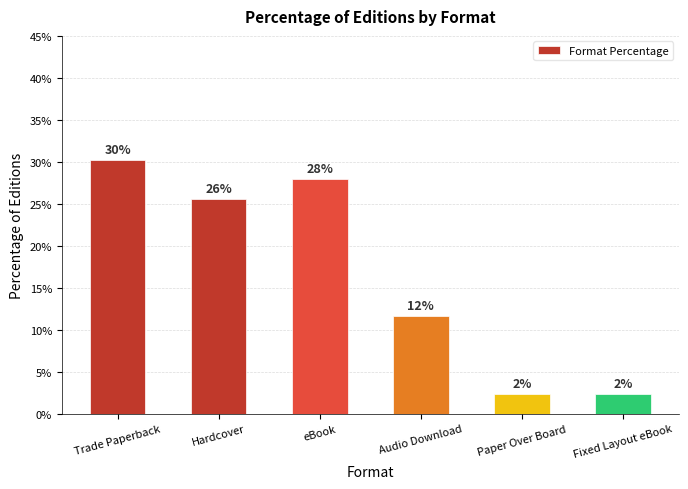

What is the difference between the maximum and second lowest values?

27.9